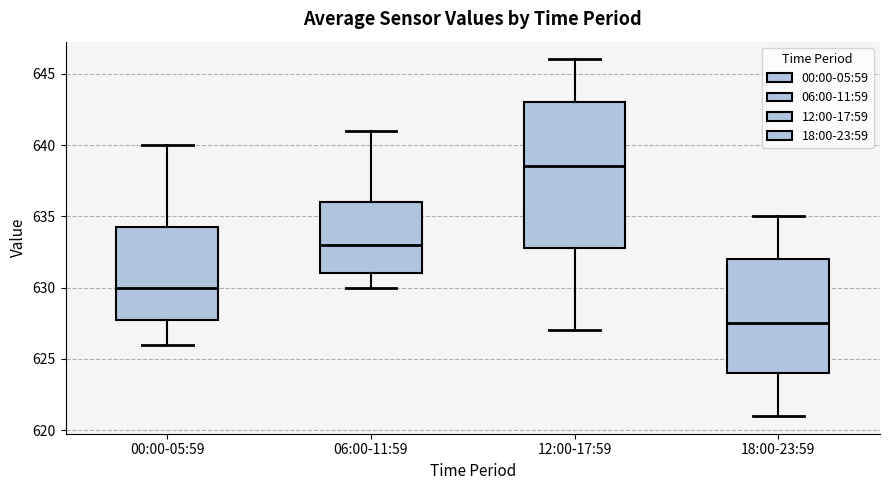

Which box is the tallest, from its lower edge to its upper edge?

12:00-17:59